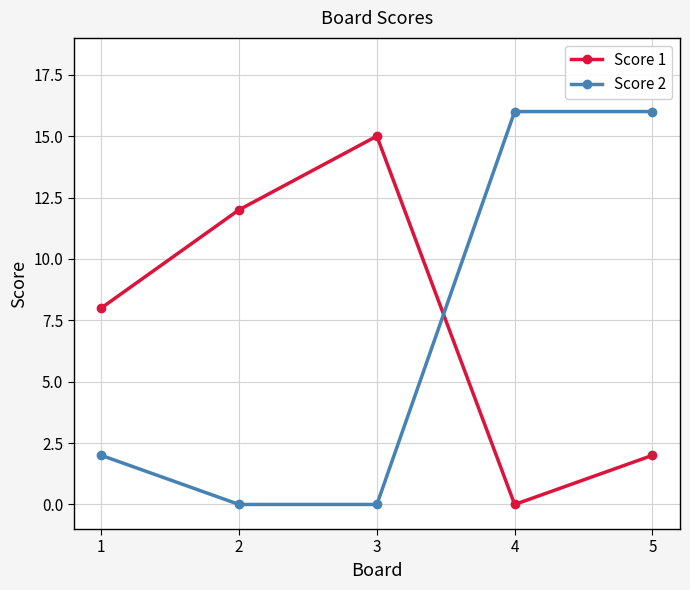

What are all the series names shown in the legend?

Score 1, Score 2